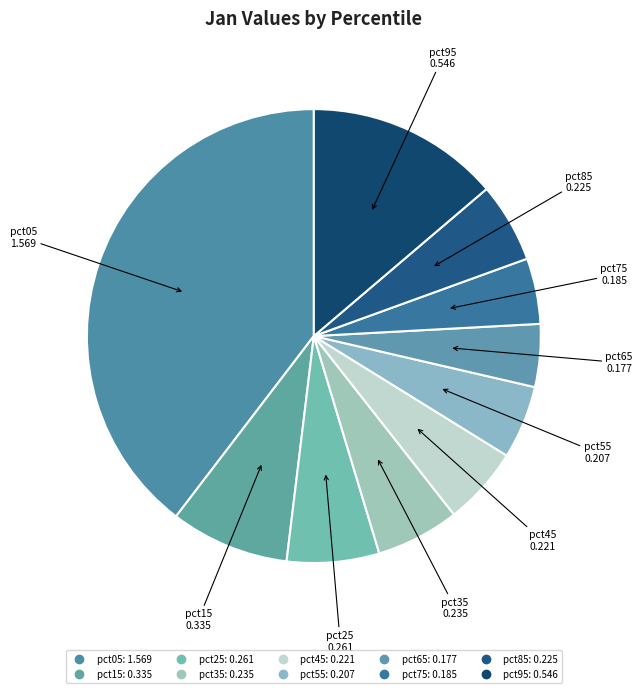

How many segments does this pie chart have?

10